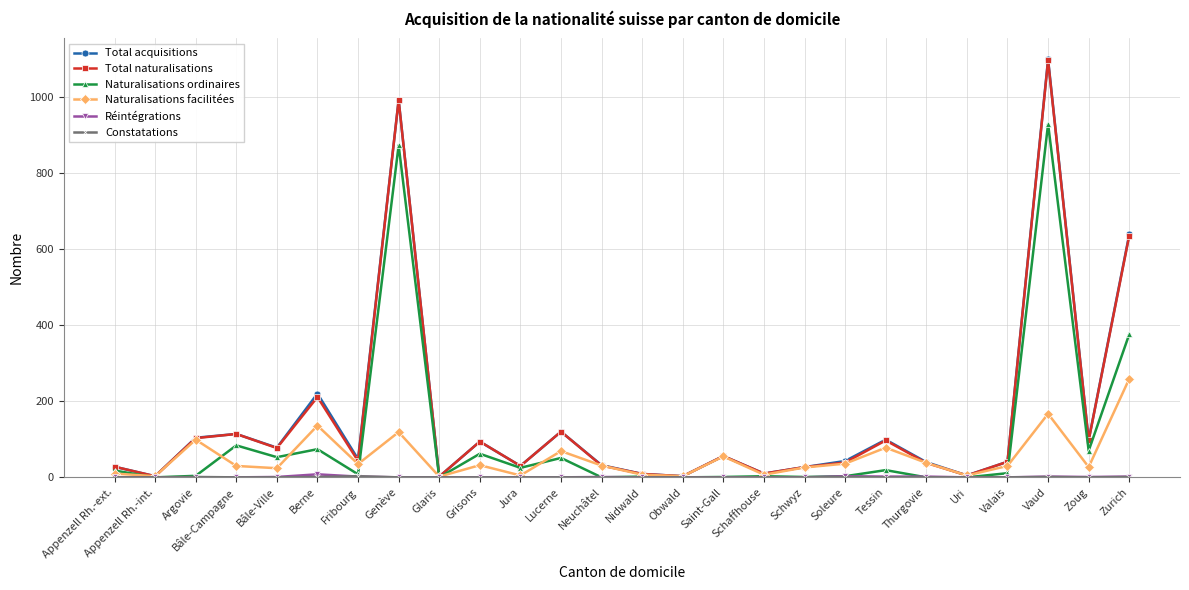

At which category is the sum across all series the highest?

Vaud